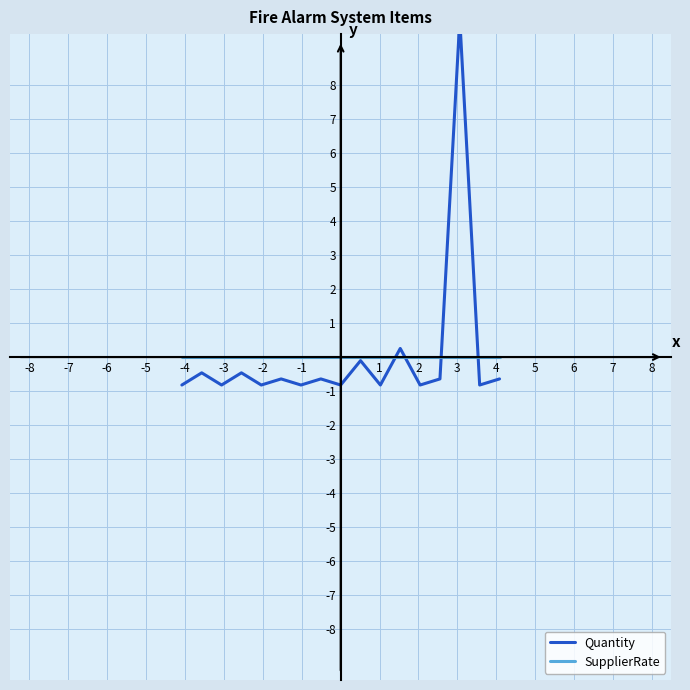

How many data points in Quantity are above 0?

2